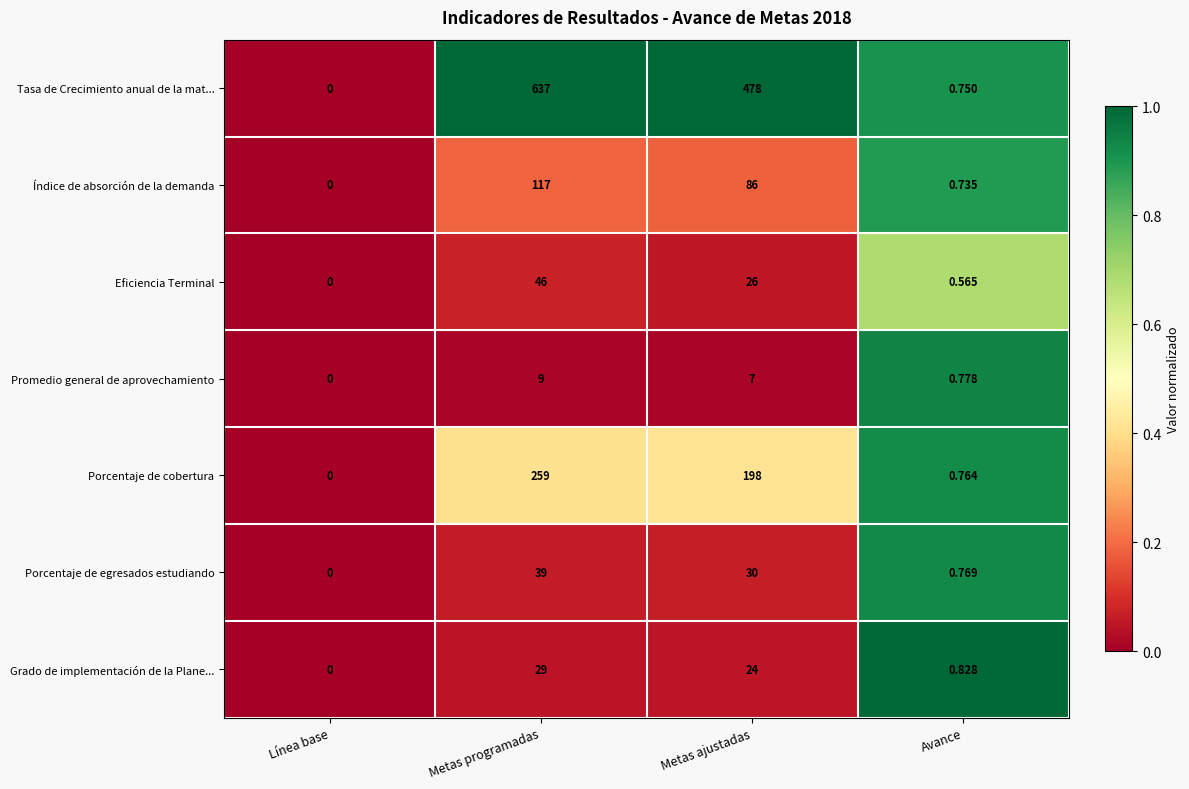

At which label is Tasa de Crecimiento anual de la mat... closest to 318?

Metas ajustadas